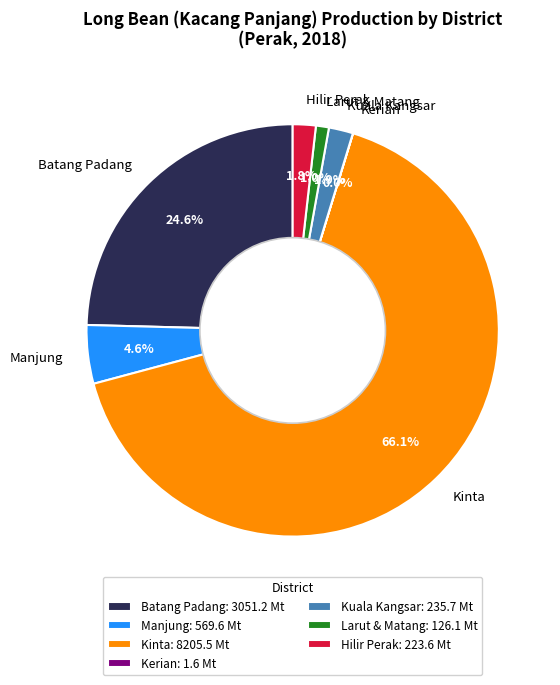

Which slice is the largest?

Kinta